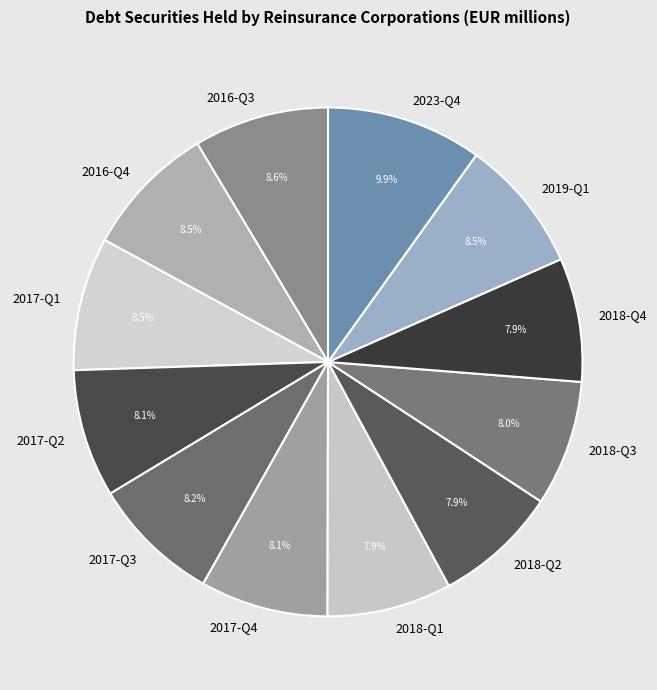

Does 2016-Q4 represent more than half of the total?

No